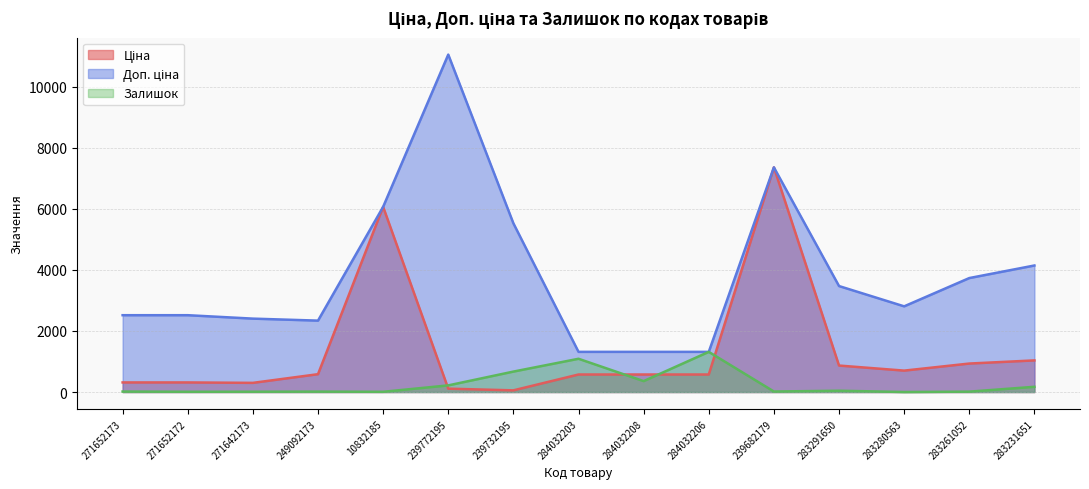

What is the label of the 3rd point from the right?

283280563